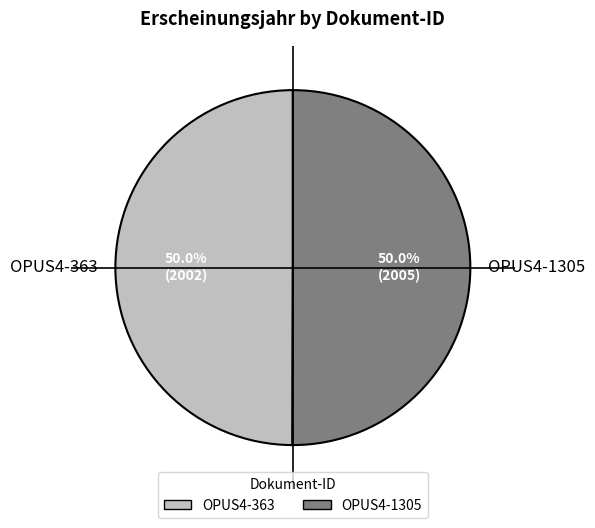

What is the total percentage of OPUS4-363 and OPUS4-1305?

100.0%